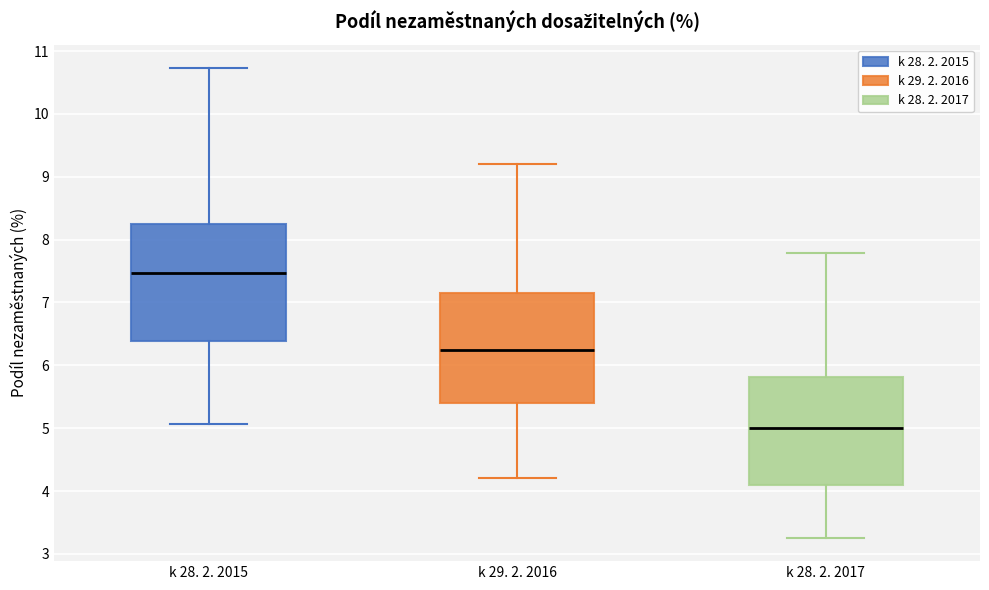

Which box has the lowest median line?

k 28. 2. 2017